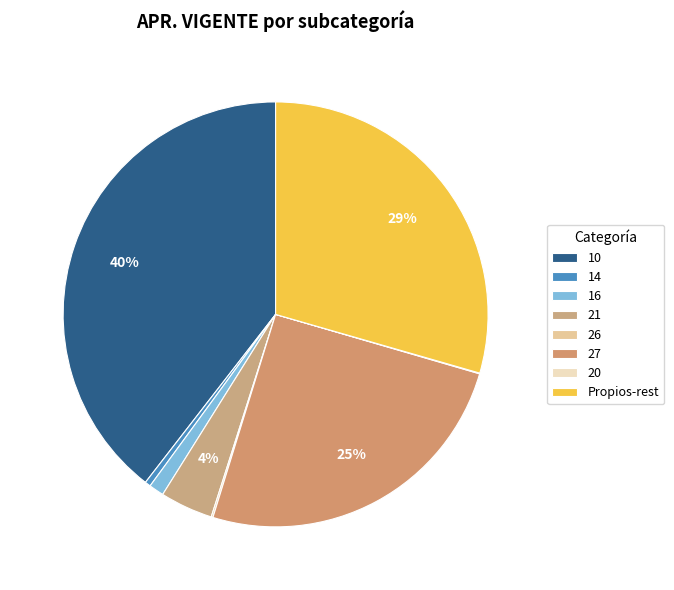

Is it true that 27 is 25% of the pie?

True